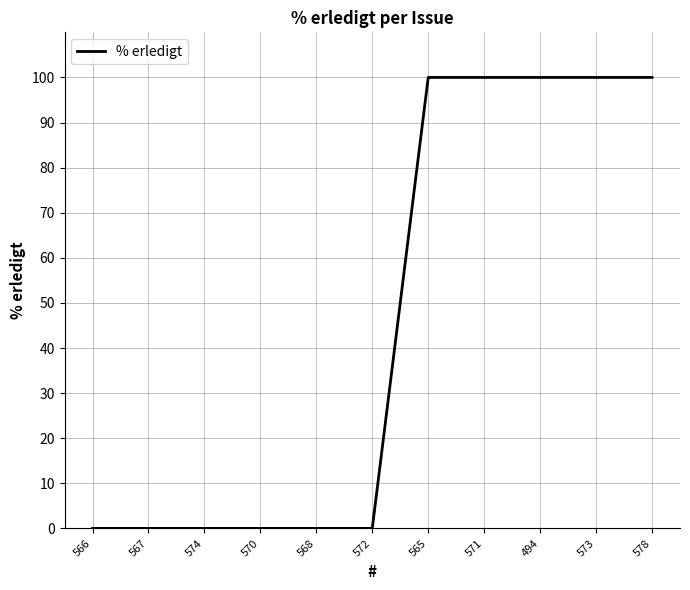

How many values are between 0 and 100?

11